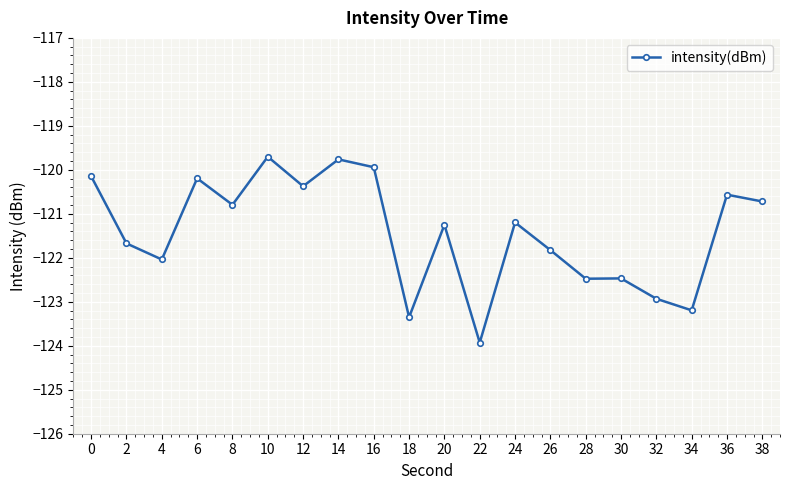

The value at 2 is -121.7. True or false?

True